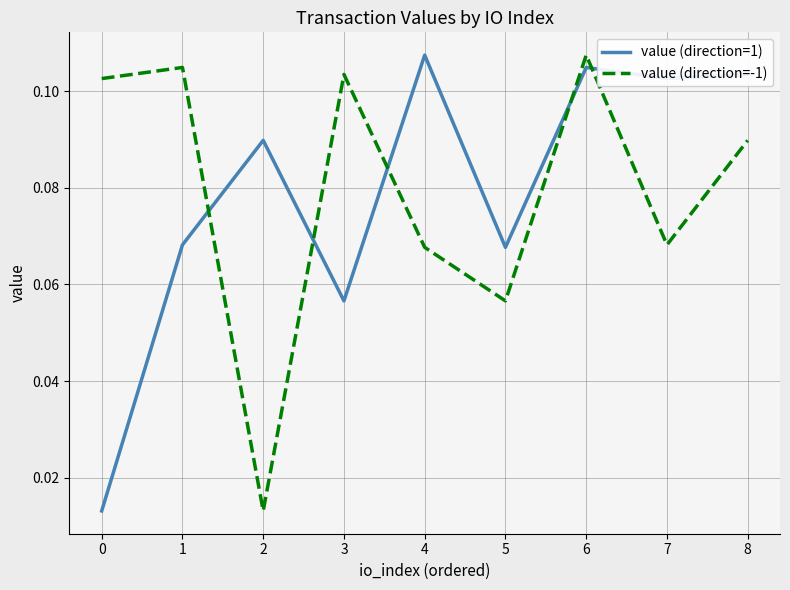

Where do value (direction=-1) and value (direction=1) first cross each other?

1 and 2